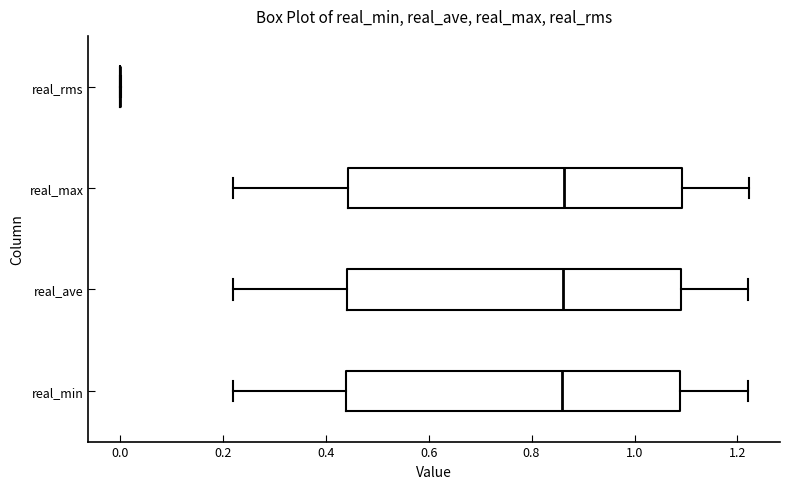

Reading bottom to top, transcribe this box plot: for each box, give where its median line is, the range the box spans, and where its two whiskers end, as read against the x-axis. The values are not printed on the chart, so give them approximately, as read against the axis.

real_min: median 0.86, box 0.44 to 1.08, whiskers 0.22 to 1.22
real_ave: median 0.86, box 0.44 to 1.10, whiskers 0.22 to 1.22
real_max: median 0.86, box 0.44 to 1.10, whiskers 0.22 to 1.22
real_rms: box collapsed to a line at 0.00, whiskers 0.00 to 0.00